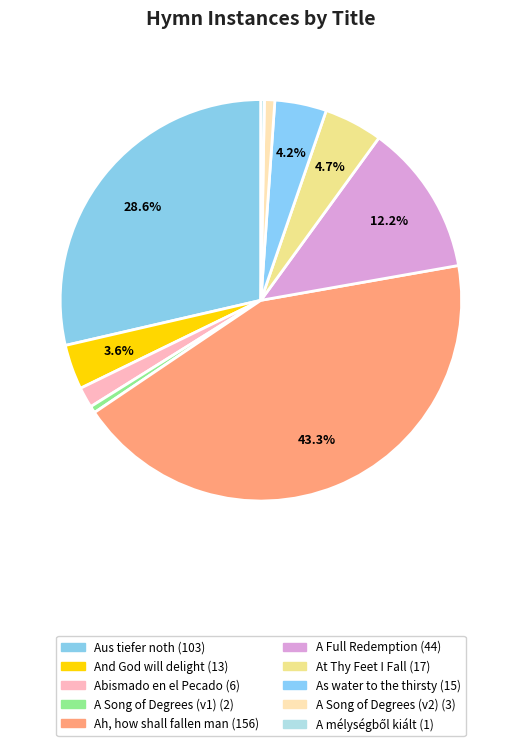

Count the number of slices in the pie.

10